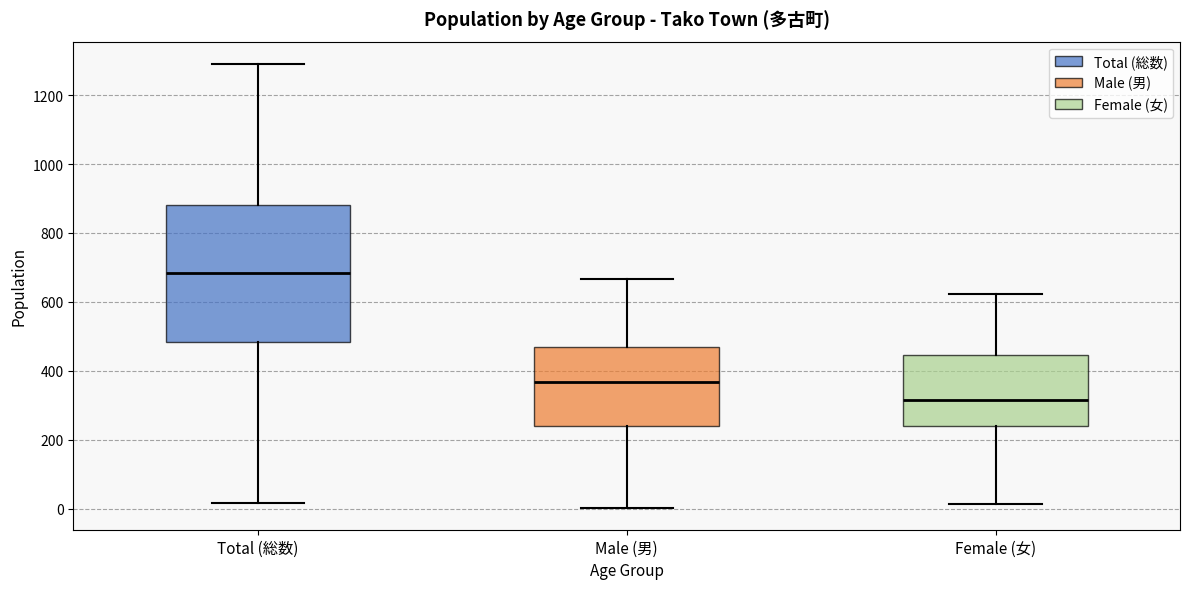

Which box's median line is the highest?

Total (総数)